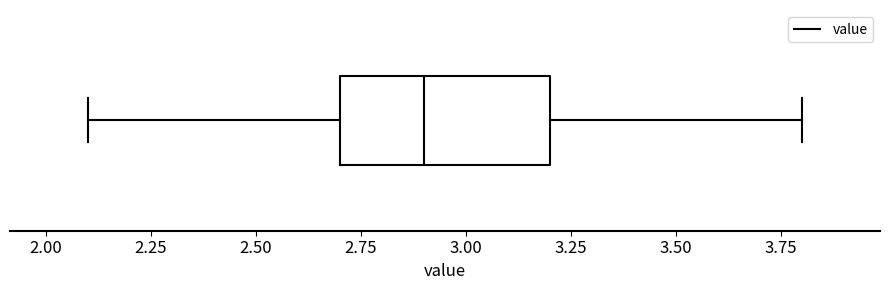

Transcribe this box plot: give where the median line is, the range the box spans, and where the two whiskers end, as read against the x-axis. The values are not printed on the chart, so give them approximately, as read against the axis.

median 2.9, box 2.7 to 3.2, whiskers 2.1 to 3.8